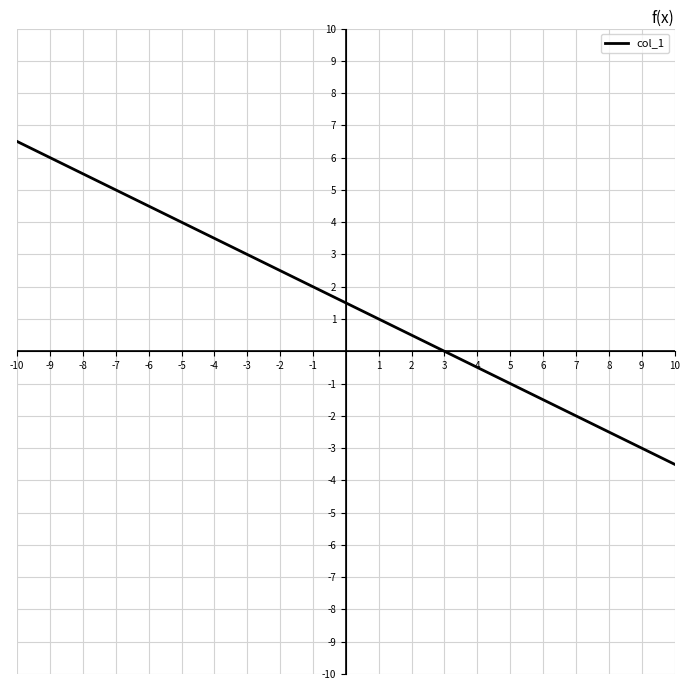

What is the minimum value shown in the chart?

-3.5